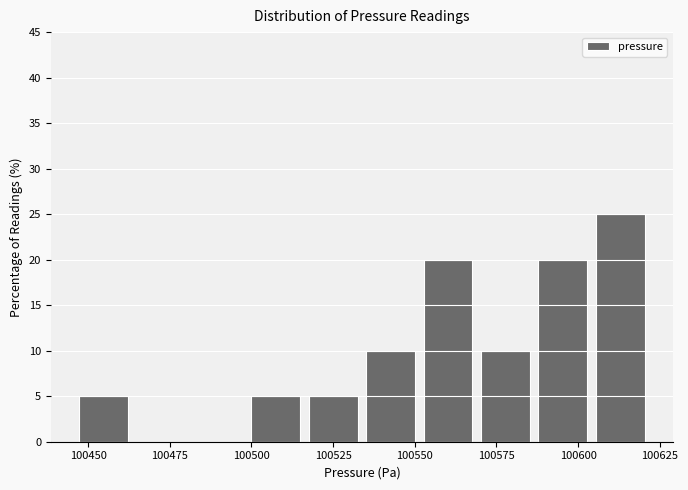

Read against the x-axis, roughly where is the centre of the tallest bar?

100615